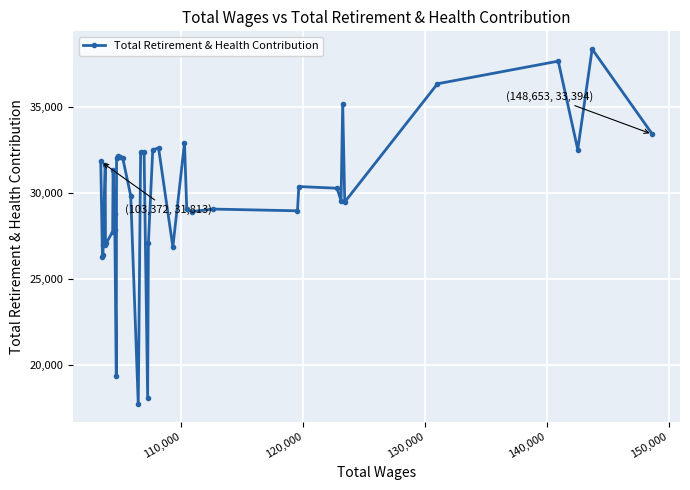

What is the average value?

29787